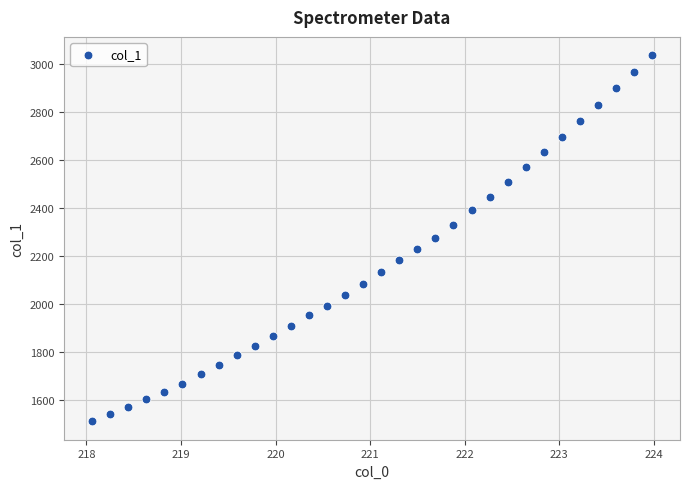

What is the range of X values (max minus min)?

5.9